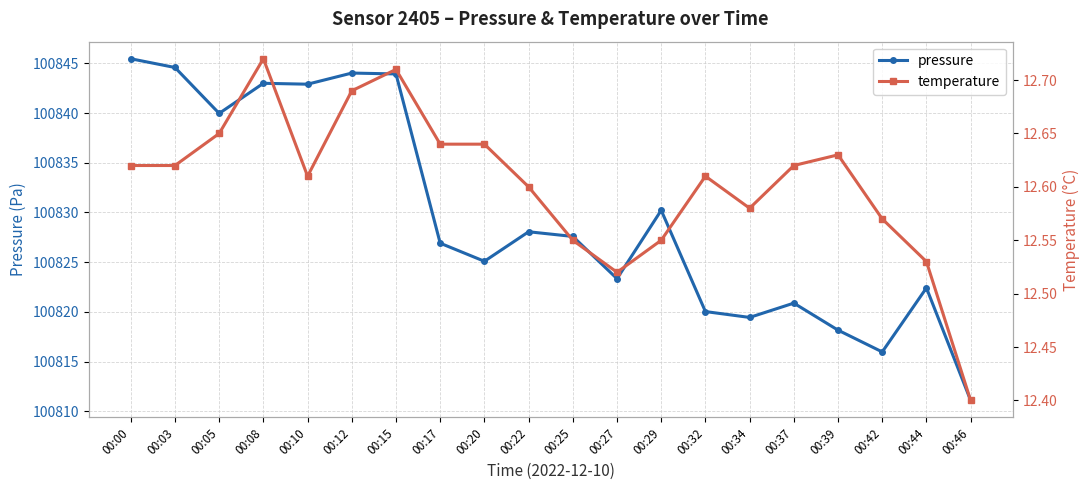

How many lines are shown in the chart?

2